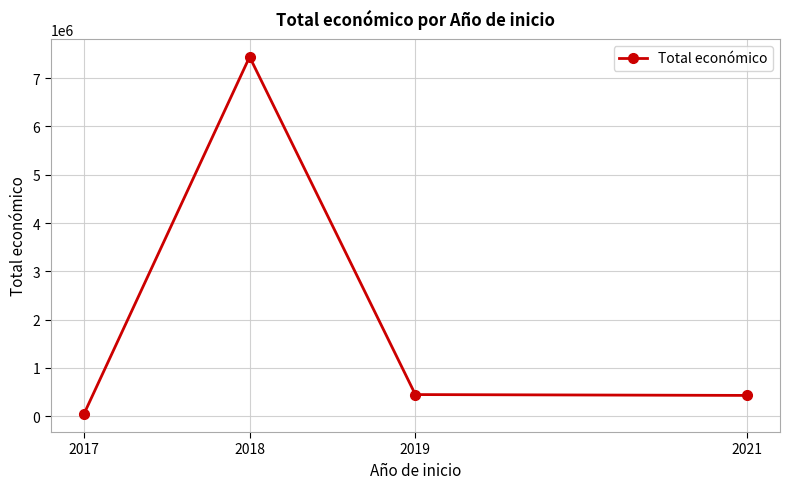

Which has a higher value, 2017 or 2019?

2019